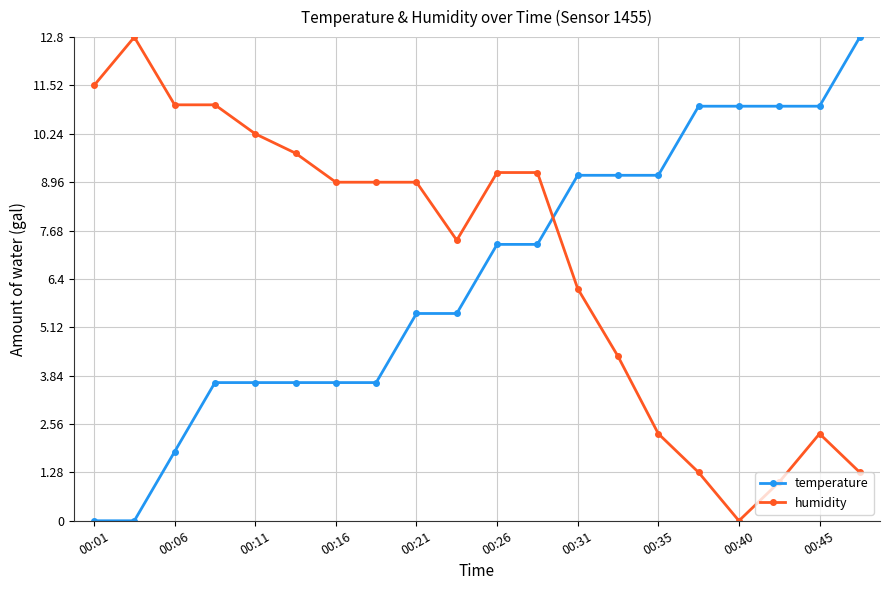

How many times do humidity and temperature cross each other?

1